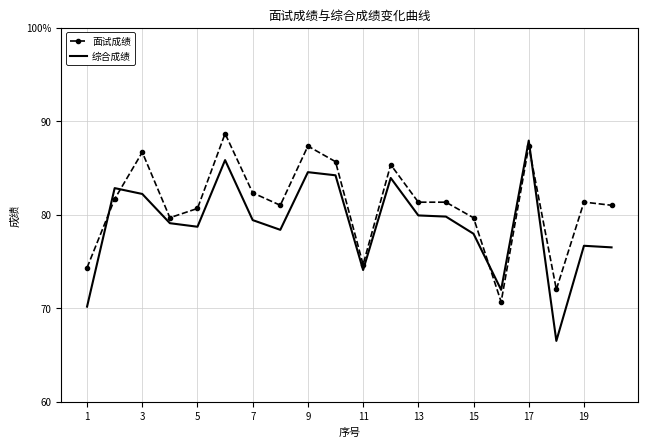

True or false: 综合成绩 and 面试成绩 cross at least once.

True